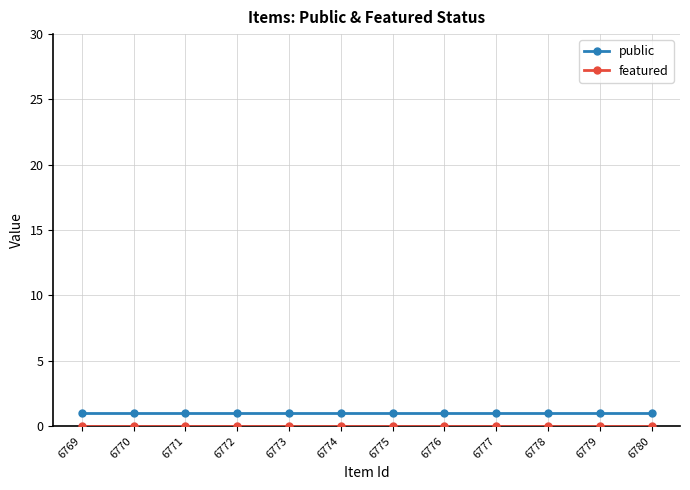

What is the sum of all public values?

12